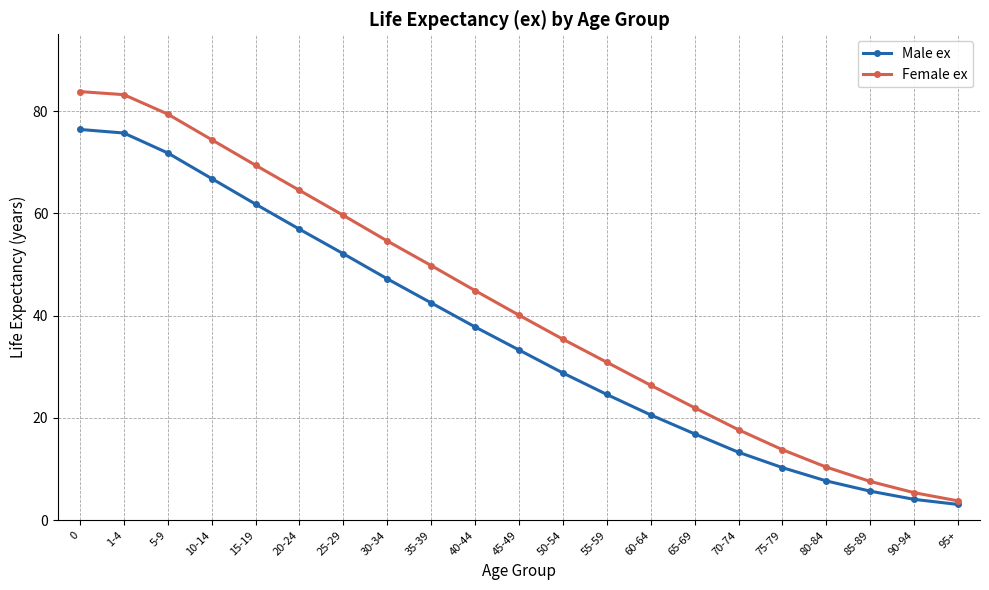

True or false: Male ex has a value of 71.8 at 5-9.

True